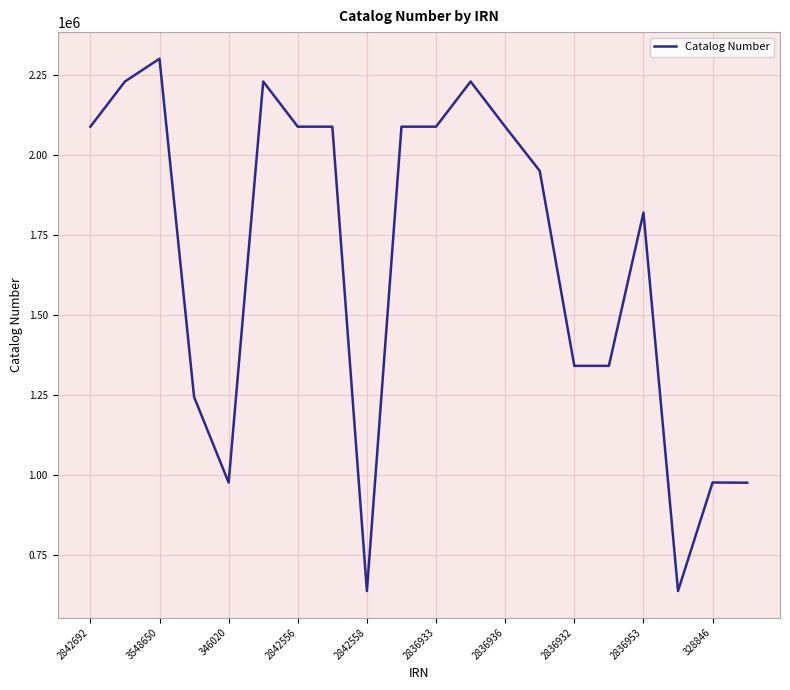

What is the smallest value displayed?

638458